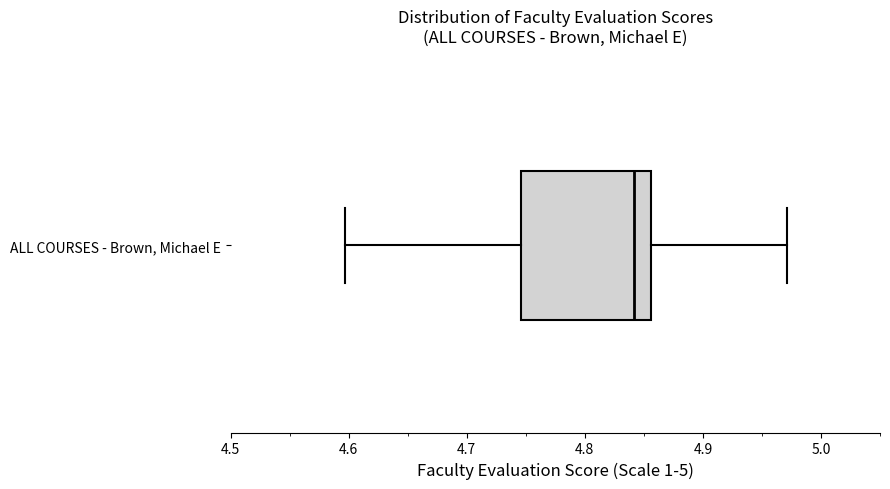

Transcribe this box plot: give where the median line is, the range the box spans, and where the two whiskers end, as read against the x-axis. The values are not printed on the chart, so give them approximately, as read against the axis.

median 4.84, box 4.75 to 4.86, whiskers 4.60 to 4.97